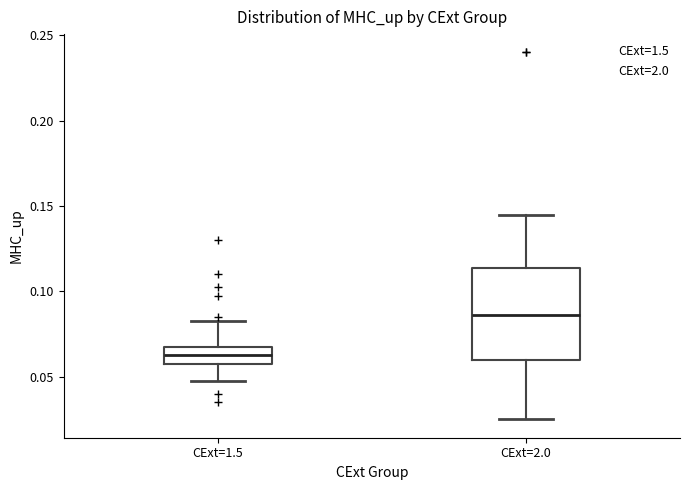

Reading left to right, transcribe this box plot: for each box, give where its median line is, the range the box spans, and where its two whiskers end, as read against the y-axis. The values are not printed on the chart, so give them approximately, as read against the axis.

CExt=1.5: median 0.065, box 0.060 to 0.070, whiskers 0.050 to 0.085
CExt=2.0: median 0.085, box 0.060 to 0.115, whiskers 0.025 to 0.145